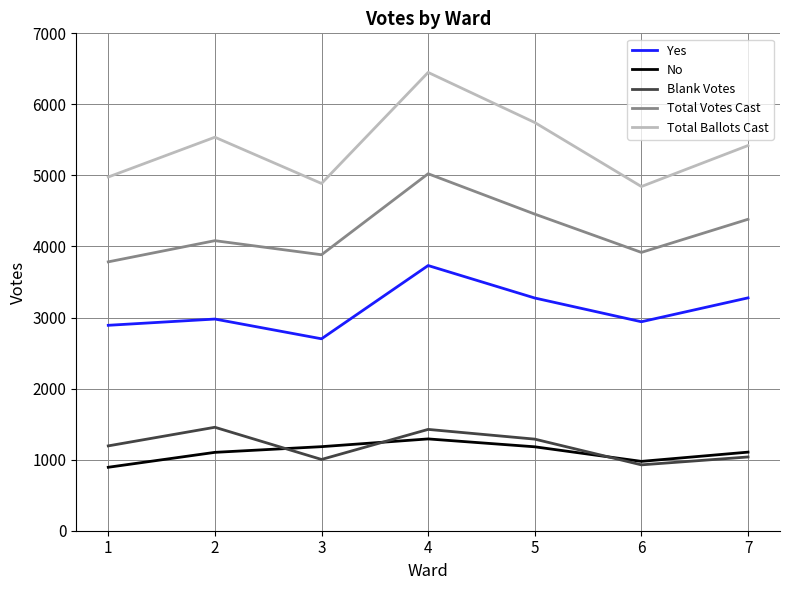

What is the maximum value shown in the chart?

6450